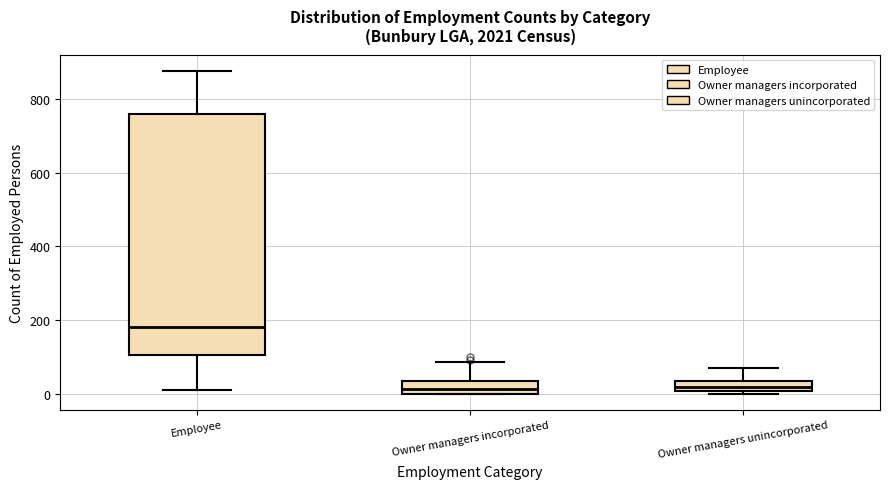

Where is the upper edge of the box for Owner managers unincorporated on the y-axis? The values are not printed on the chart, so give them approximately, as read against the axis.

40